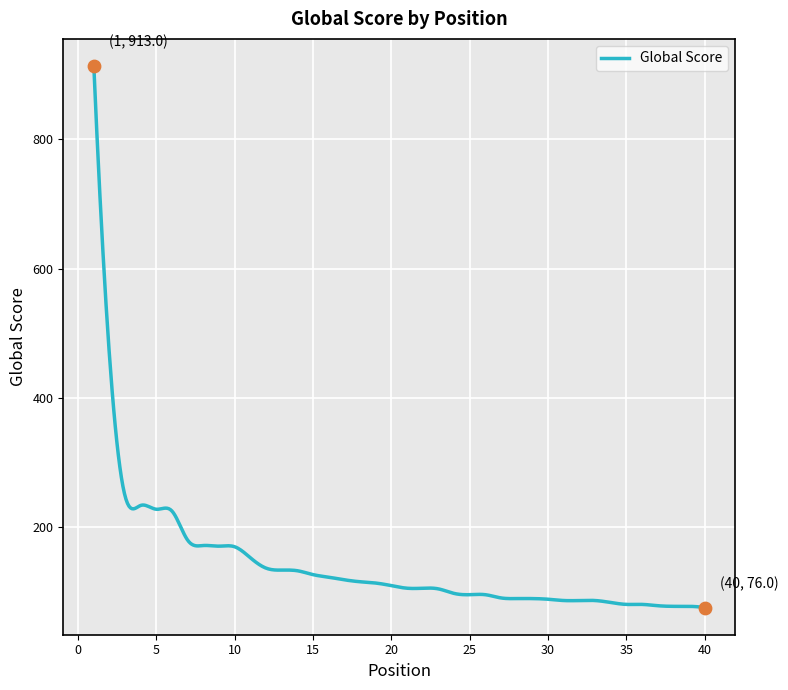

What is the difference between the maximum and minimum values?

837.0